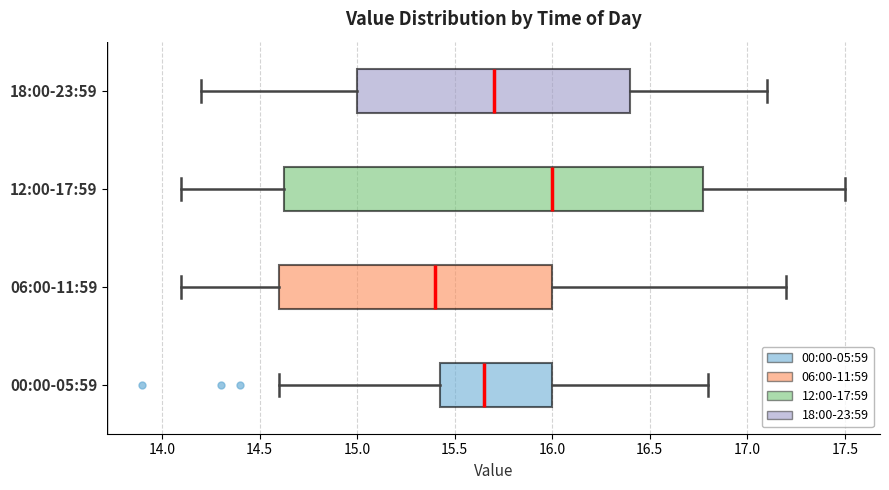

Reading bottom to top, transcribe this box plot: for each box, give where its median line is, the range the box spans, and where its two whiskers end, as read against the x-axis. The values are not printed on the chart, so give them approximately, as read against the axis.

00:00-05:59: median 15.65, box 15.45 to 16.00, whiskers 14.60 to 16.80
06:00-11:59: median 15.40, box 14.60 to 16.00, whiskers 14.10 to 17.20
12:00-17:59: median 16.00, box 14.65 to 16.80, whiskers 14.10 to 17.50
18:00-23:59: median 15.70, box 15.00 to 16.40, whiskers 14.20 to 17.10